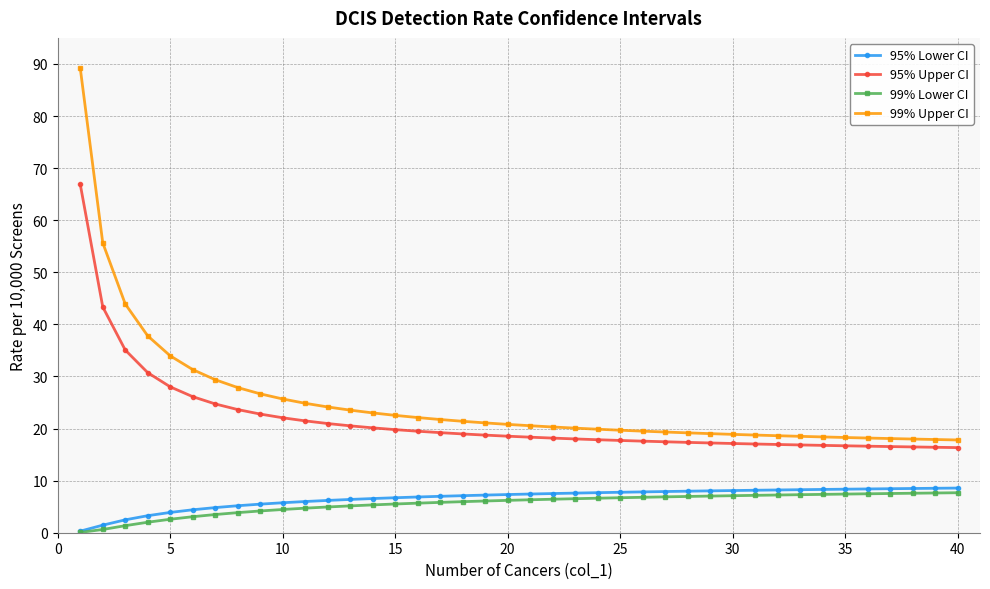

Which series has the widest spread of values?

99% Upper CI